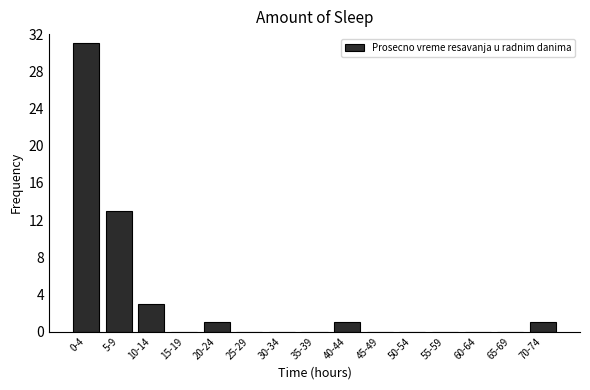

Reading left to right, transcribe all the data shown in this chart.

0-4=31	5-9=13	10-14=3	15-19=0	20-24=1	25-29=0	30-34=0	35-39=0	40-44=1	45-49=0	50-54=0	55-59=0	60-64=0	65-69=0	70-74=1